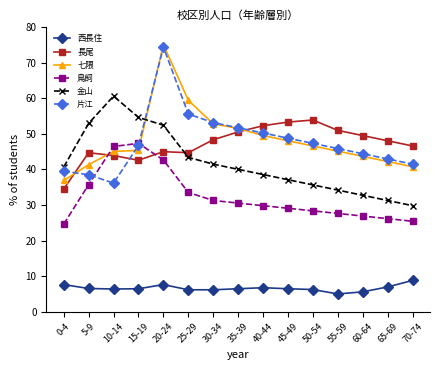

Is the value of 長尾 at 0-4 greater than the value of 金山 at 20-24?

No